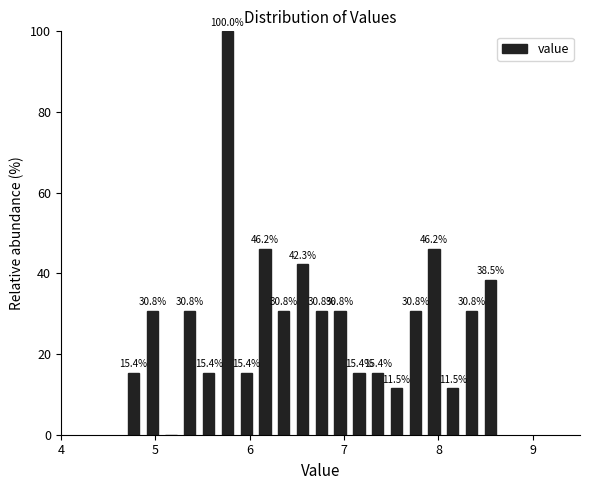

Around what value on the x-axis is the tallest bar? Give the approximate position of its centre, as read against the axis.

5.8